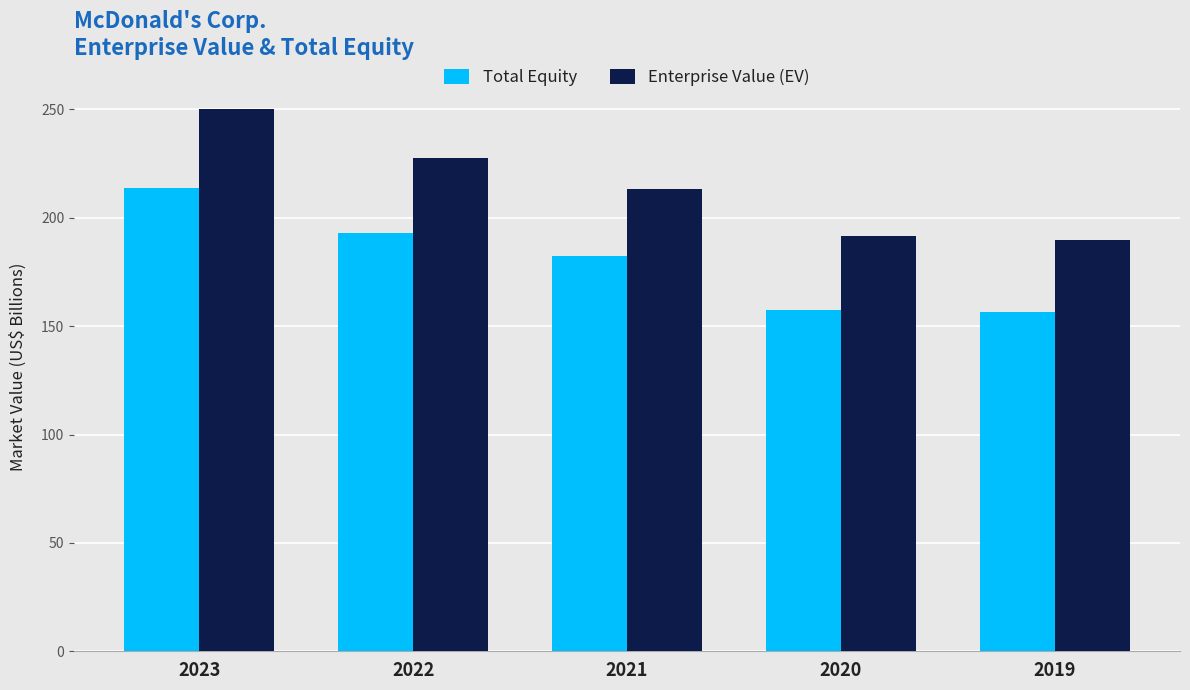

Rank the series by their average value, from lowest to highest.

Total Equity, Enterprise Value (EV)